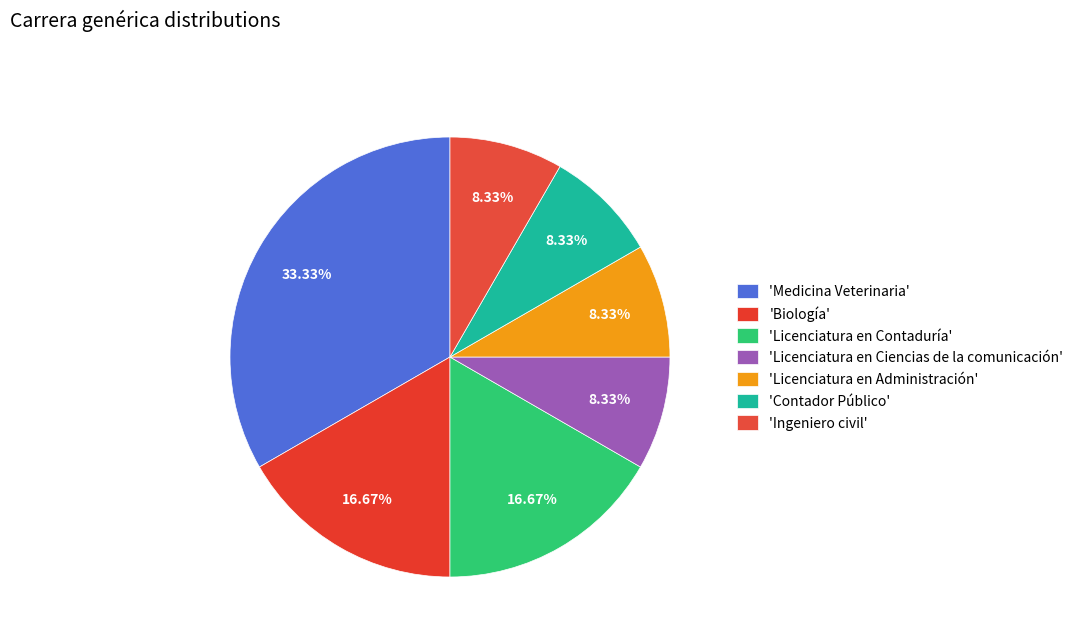

How many slices are in this pie chart?

7